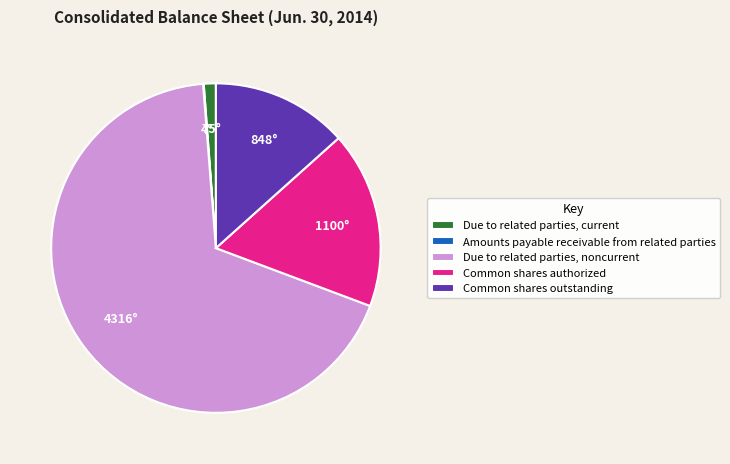

Which slice is the largest?

Due to related parties, noncurrent